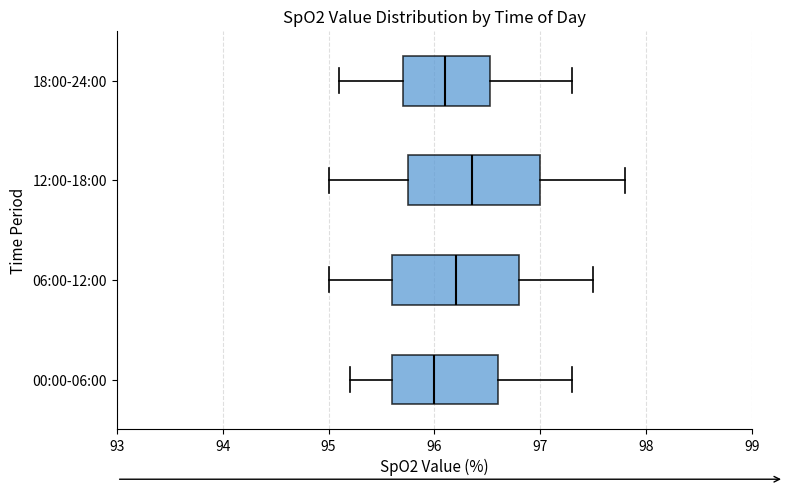

Reading bottom to top, transcribe this box plot: for each box, give where its median line is, the range the box spans, and where its two whiskers end, as read against the x-axis. The values are not printed on the chart, so give them approximately, as read against the axis.

00:00-06:00: median 96.0, box 95.6 to 96.6, whiskers 95.2 to 97.3
06:00-12:00: median 96.2, box 95.6 to 96.8, whiskers 95.0 to 97.5
12:00-18:00: median 96.4, box 95.8 to 97.0, whiskers 95.0 to 97.8
18:00-24:00: median 96.1, box 95.7 to 96.5, whiskers 95.1 to 97.3